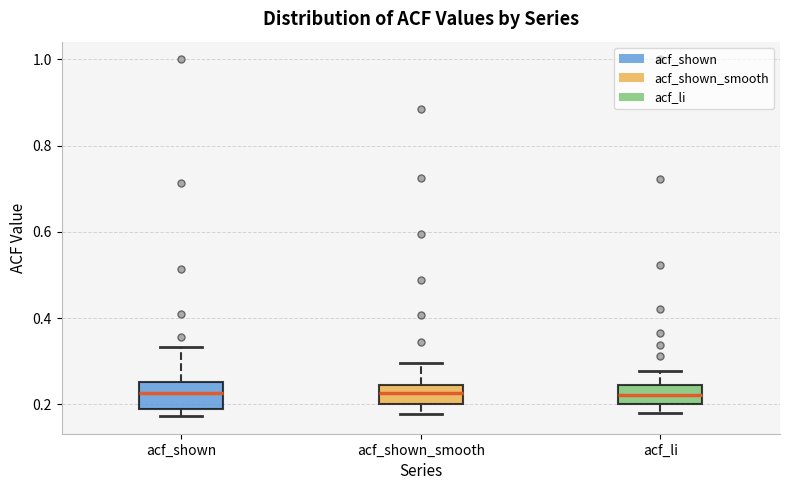

Where does the median line of the box for acf_li sit on the y-axis? The values are not printed on the chart, so give them approximately, as read against the axis.

0.22